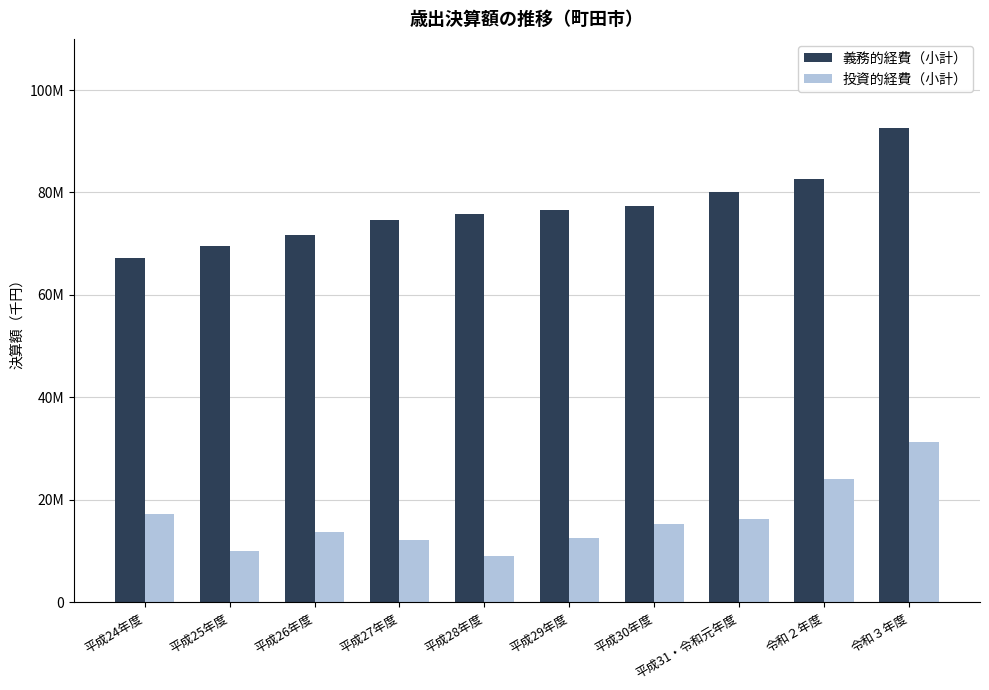

At which category is the sum across all series the highest?

令和３年度